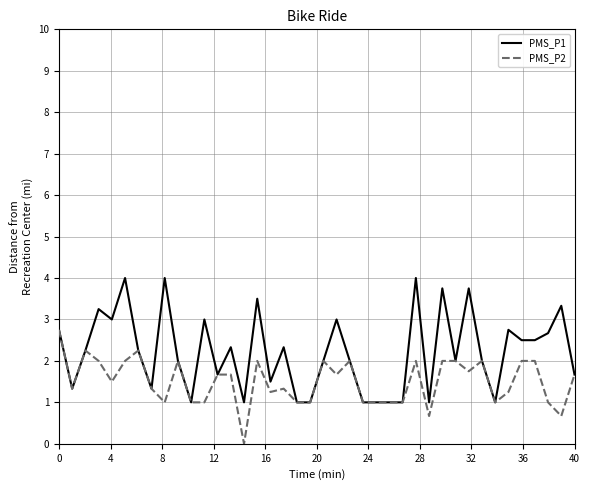

What is the maximum value shown in the chart?

4.0